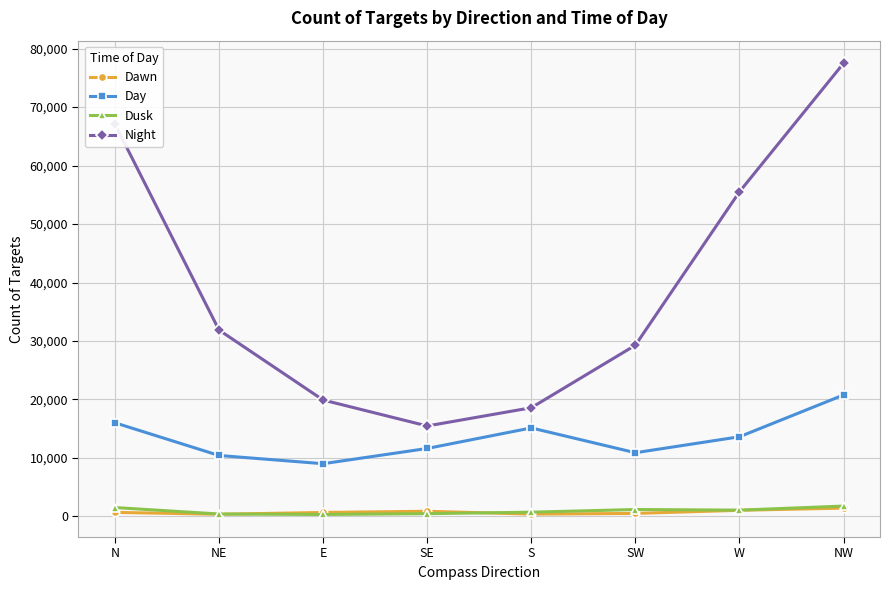

True or false: Day and Night cross at least once.

False